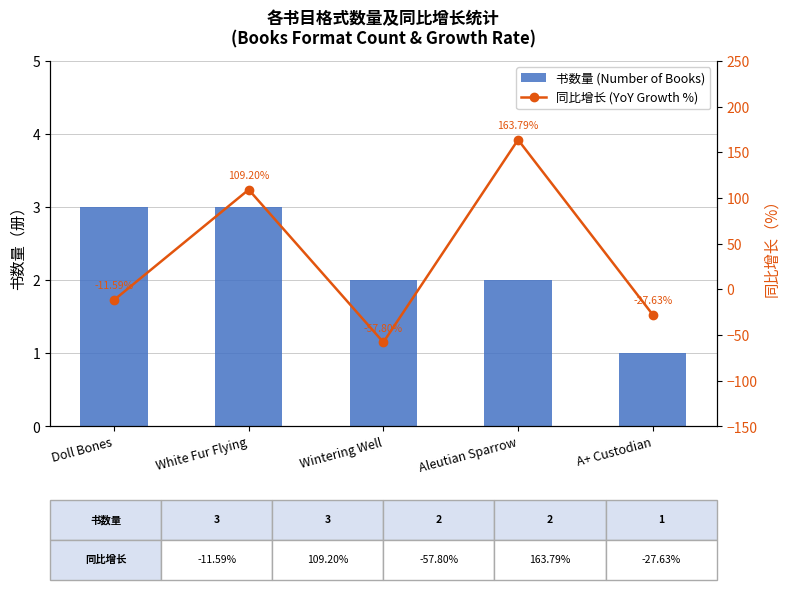

At which label does 同比增长 (YoY Growth %) reach its minimum?

Wintering Well